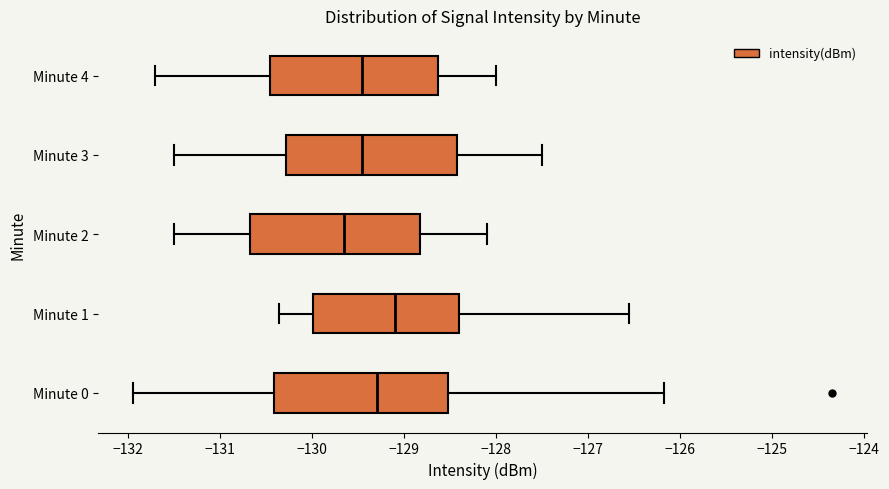

Reading bottom to top, read every box against the x-axis: the position of its median line, the range the box covers, and the ends of its whiskers. The values are not printed on the chart, so give them approximately, as read against the axis.

Minute 0: median -129.3, box -130.4 to -128.5, whiskers -131.9 to -126.2
Minute 1: median -129.1, box -130.0 to -128.4, whiskers -130.4 to -126.6
Minute 2: median -129.6, box -130.7 to -128.8, whiskers -131.5 to -128.1
Minute 3: median -129.4, box -130.3 to -128.4, whiskers -131.5 to -127.5
Minute 4: median -129.4, box -130.4 to -128.6, whiskers -131.7 to -128.0